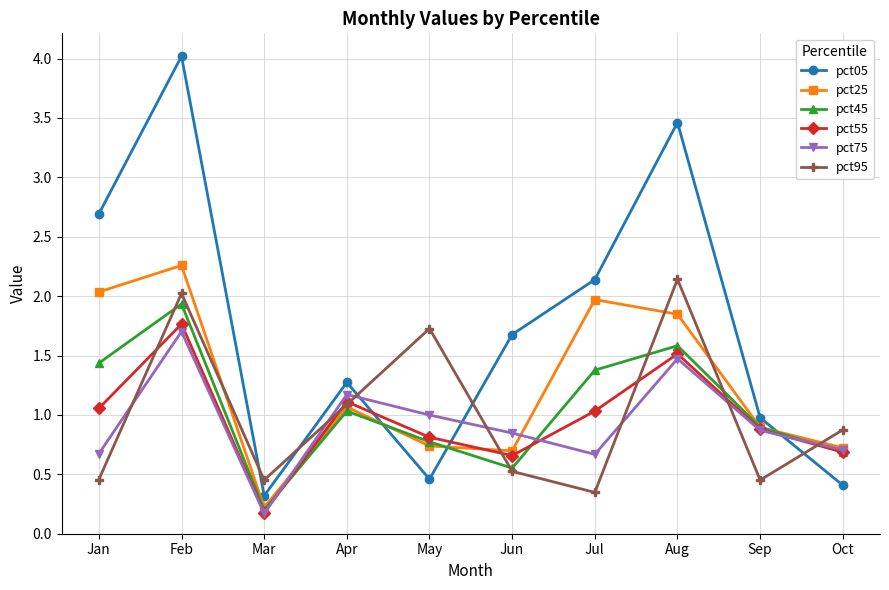

At how many categories does at least one series exceed 3?

2